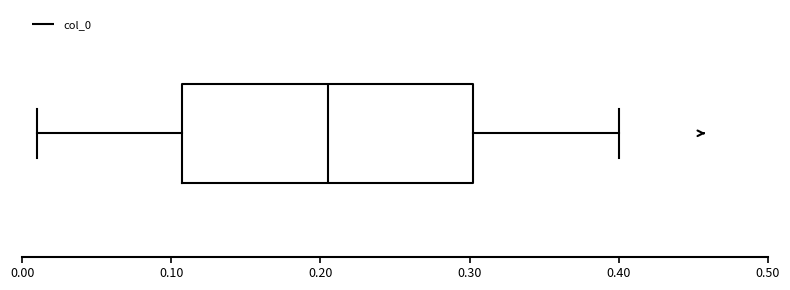

Transcribe this box plot: give where the median line is, the range the box spans, and where the two whiskers end, as read against the x-axis. The values are not printed on the chart, so give them approximately, as read against the axis.

median 0.21, box 0.11 to 0.30, whiskers 0.01 to 0.40